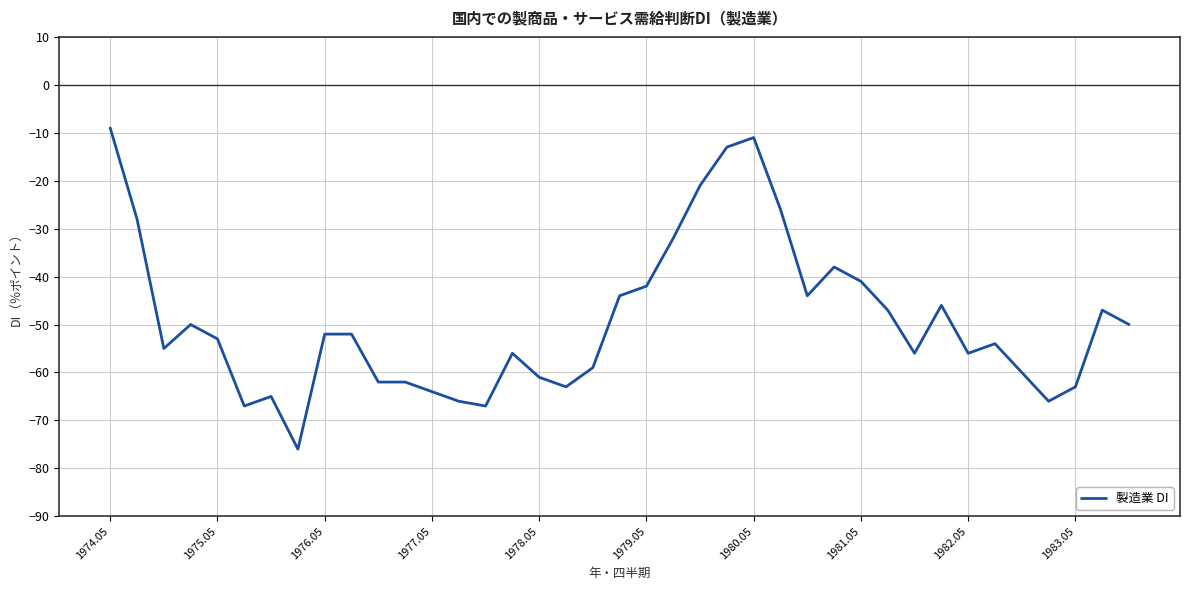

What is the difference between the maximum and minimum values?

67